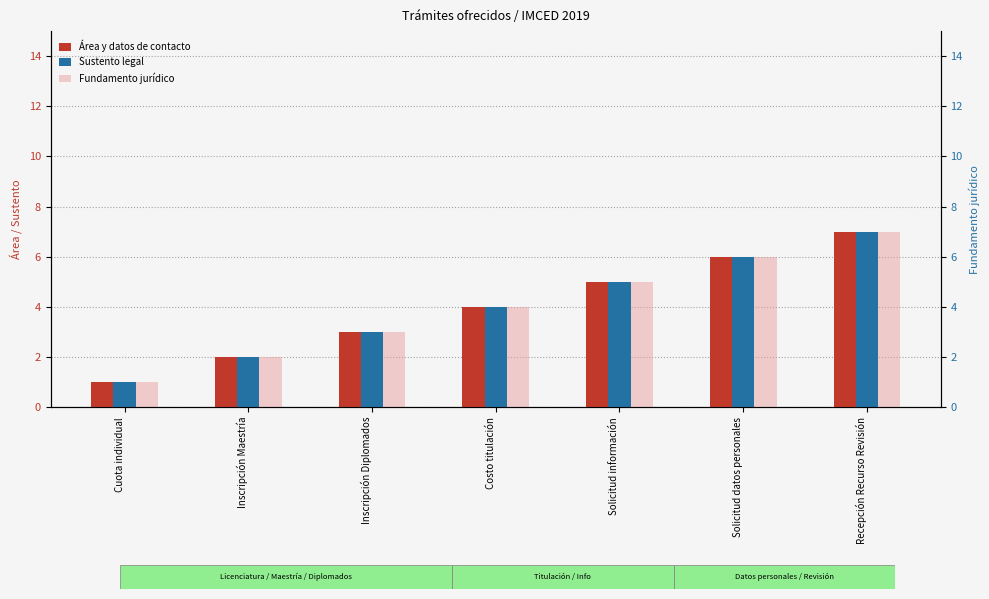

Reading left to right, what are all the values shown in this chart?

Área y datos de contacto: Cuota individual=1	Inscripción Maestría=2	Inscripción Diplomados=3	Costo titulación=4	Solicitud información=5	Solicitud datos personales=6	Recepción Recurso Revisión=7
Sustento legal: Cuota individual=1	Inscripción Maestría=2	Inscripción Diplomados=3	Costo titulación=4	Solicitud información=5	Solicitud datos personales=6	Recepción Recurso Revisión=7
Fundamento jurídico: Cuota individual=1	Inscripción Maestría=2	Inscripción Diplomados=3	Costo titulación=4	Solicitud información=5	Solicitud datos personales=6	Recepción Recurso Revisión=7